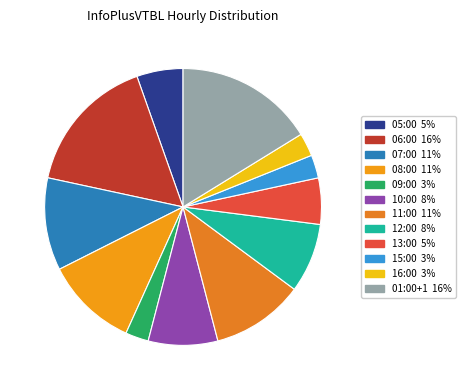

True or false: 15:00 accounts for 3% of the total.

True